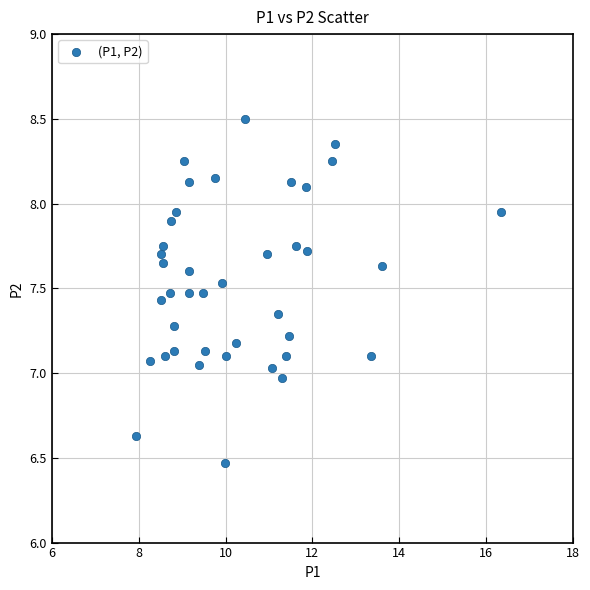

What is the range of X values (max minus min)?

8.4